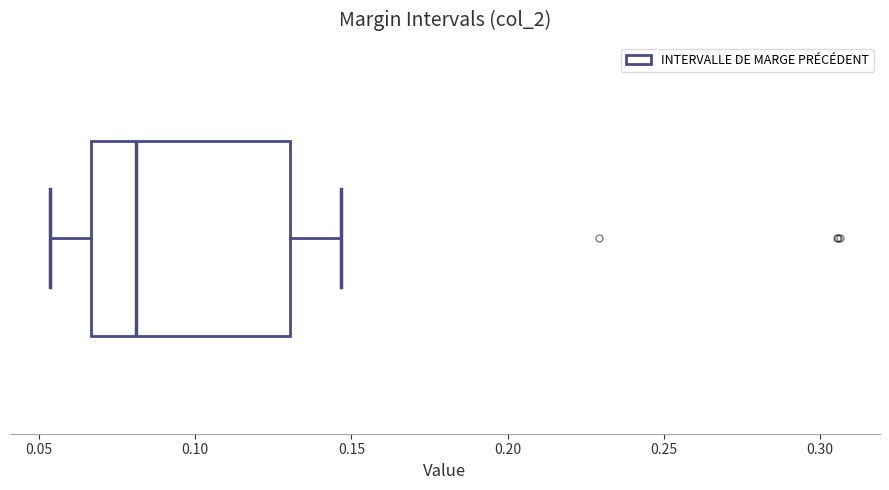

Read this box plot against the x-axis: the position of the median line, the range covered by the box, and the ends of both whiskers. The values are not printed on the chart, so give them approximately, as read against the axis.

median 0.080, box 0.065 to 0.130, whiskers 0.055 to 0.145